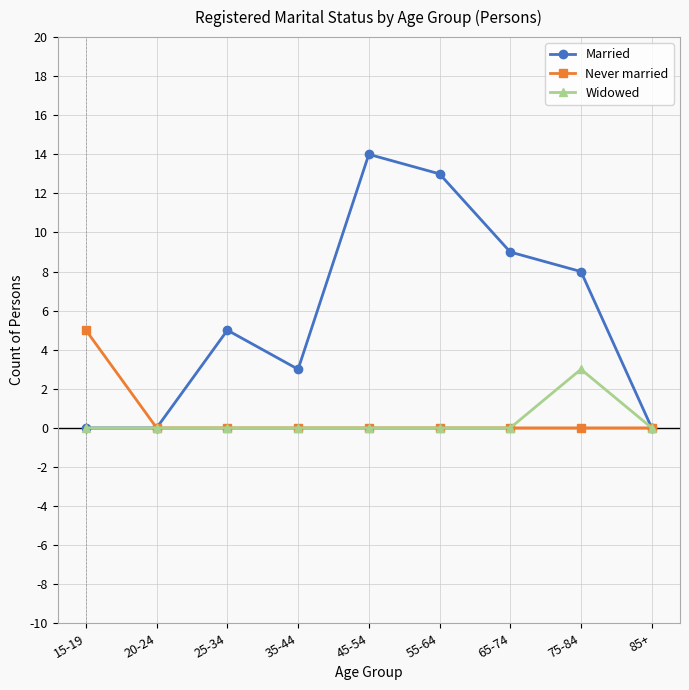

What is the greatest value displayed?

14